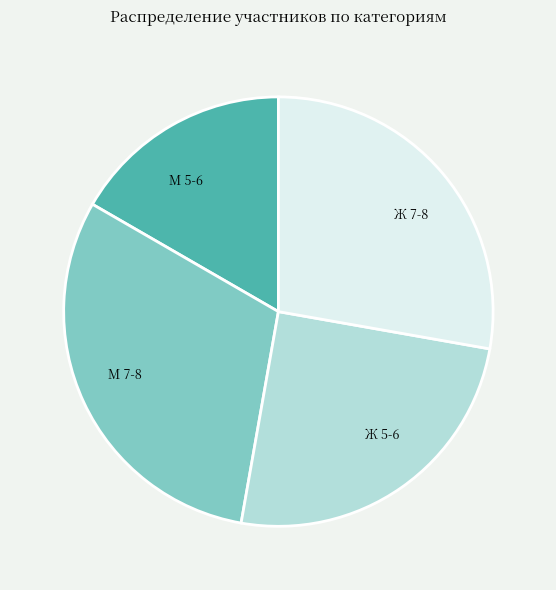

How many slices are in this pie chart?

4